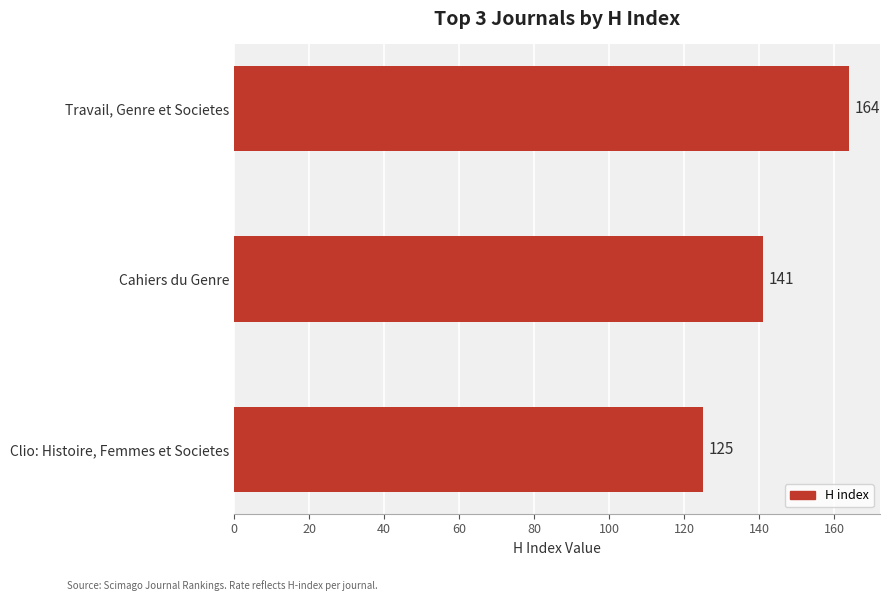

What is the average value?

143